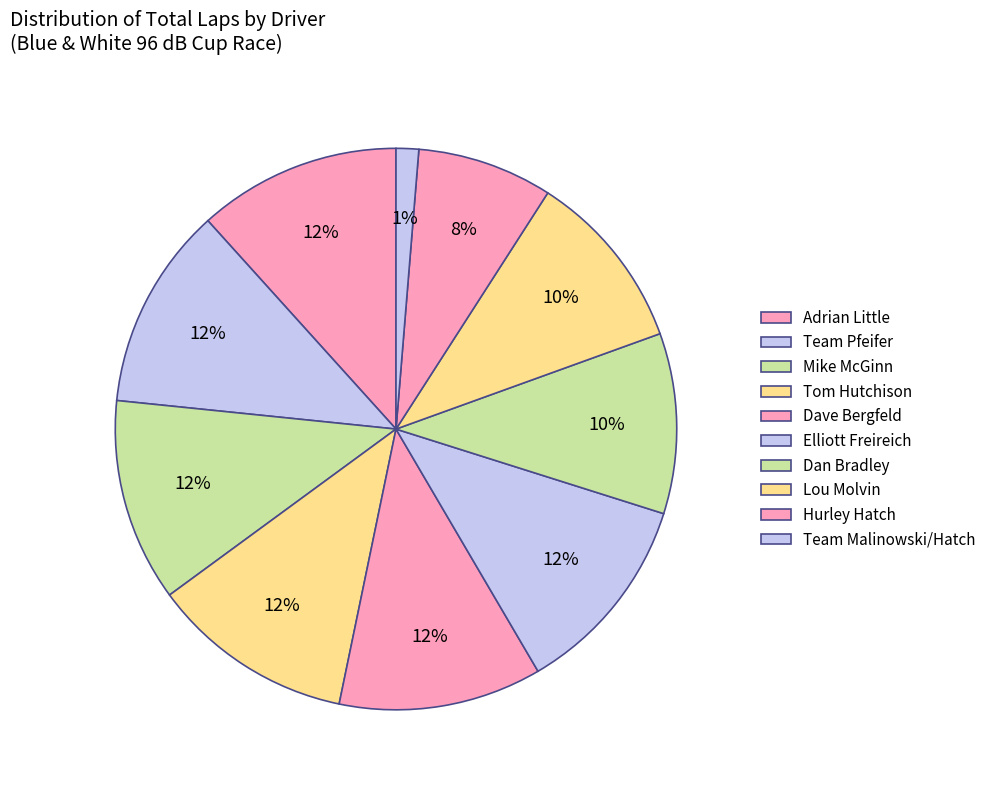

What is the change in value from Elliott Freireich to Dan Bradley?

-1